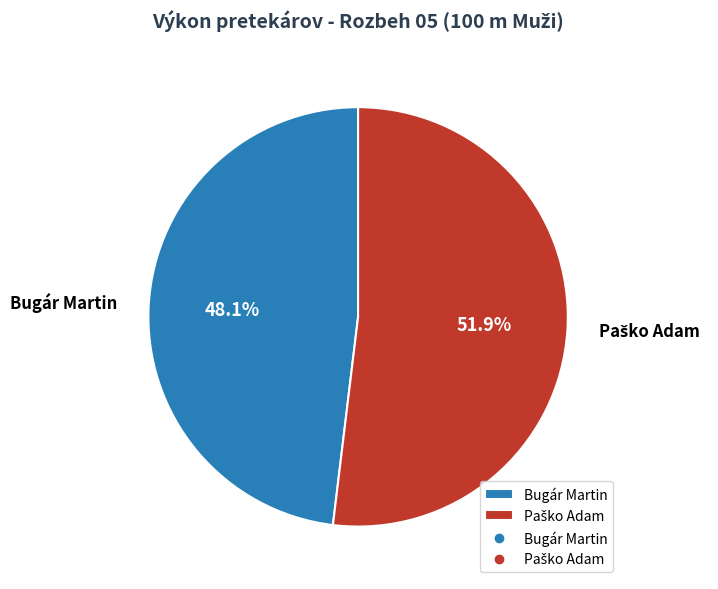

How many segments does this pie chart have?

2